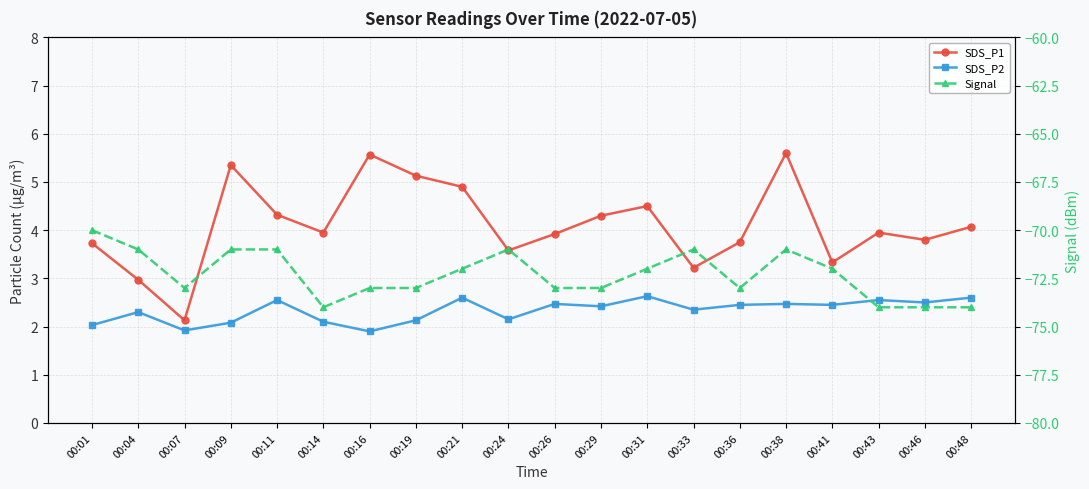

At how many categories does at least one series exceed -67?

20